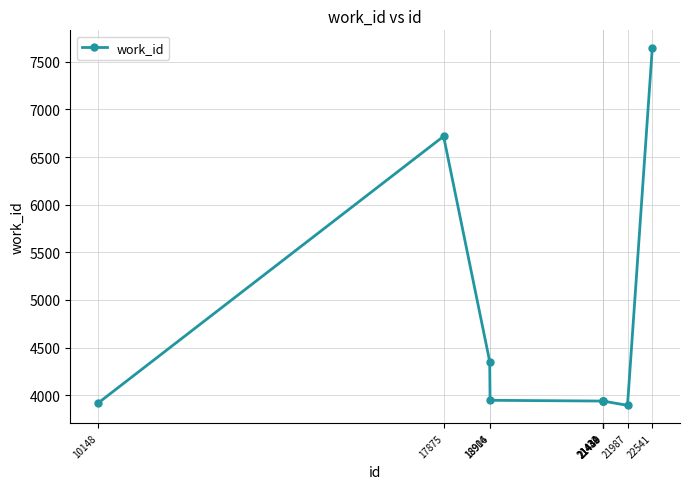

What is the difference between the second highest and second lowest values?

2802